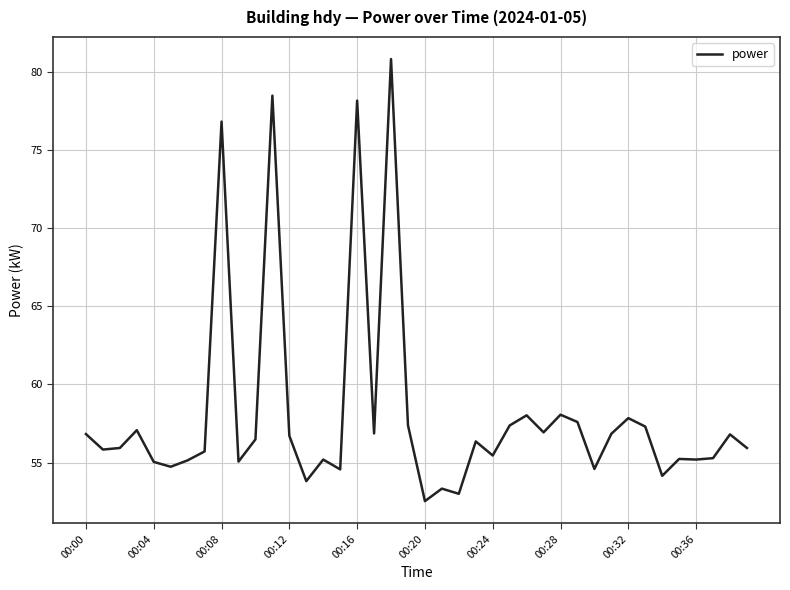

What is the greatest value displayed?

80.8